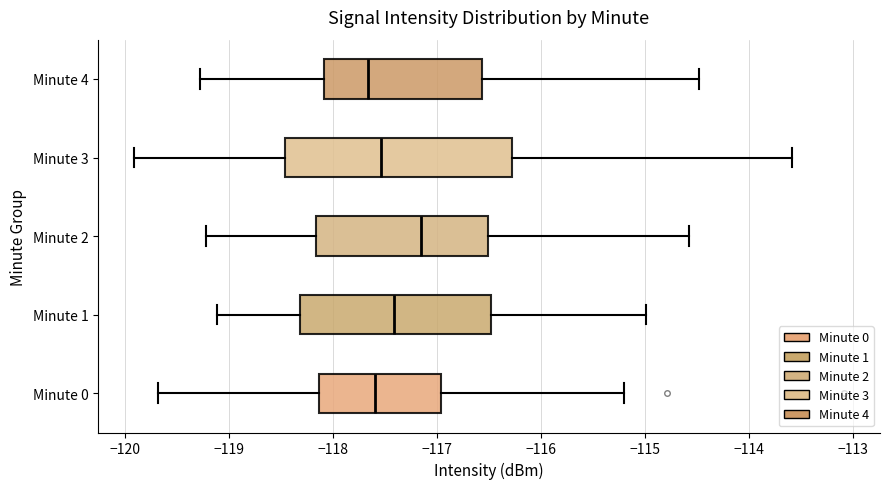

Reading bottom to top, transcribe this box plot: for each box, give where its median line is, the range the box spans, and where its two whiskers end, as read against the x-axis. The values are not printed on the chart, so give them approximately, as read against the axis.

Minute 0: median -117.6, box -118.1 to -117.0, whiskers -119.7 to -115.2
Minute 1: median -117.4, box -118.3 to -116.5, whiskers -119.1 to -115.0
Minute 2: median -117.2, box -118.2 to -116.5, whiskers -119.2 to -114.6
Minute 3: median -117.5, box -118.5 to -116.3, whiskers -119.9 to -113.6
Minute 4: median -117.7, box -118.1 to -116.6, whiskers -119.3 to -114.5